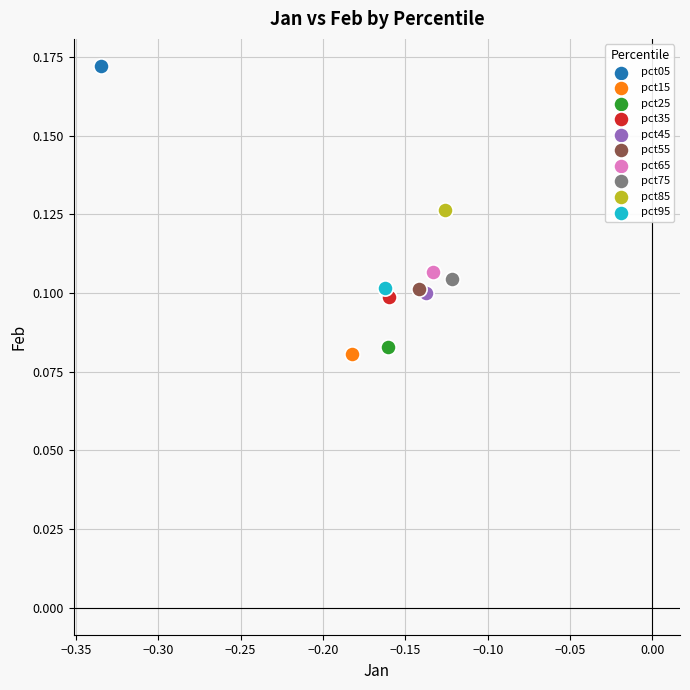

Which series contains the highest Y value?

pct05